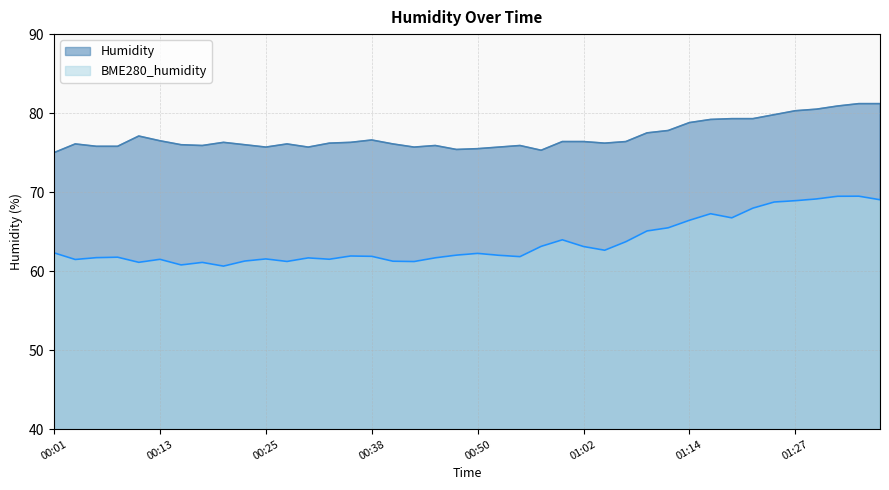

At which category does BME280_humidity reach its first local peak?

00:08